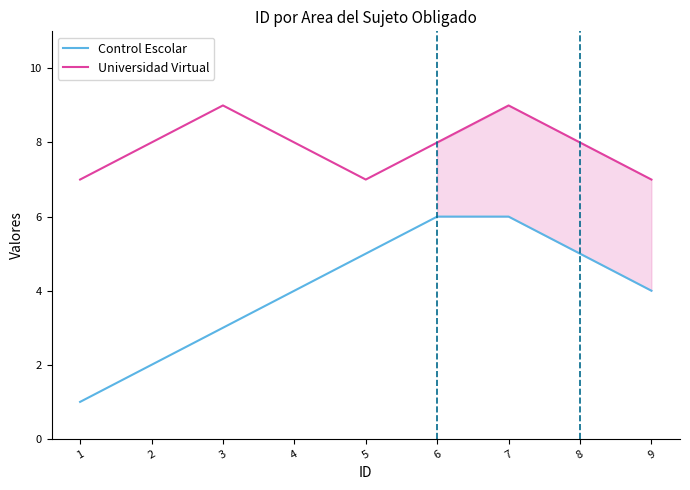

What is the difference between the maximum and minimum values in the Control Escolar series?

5